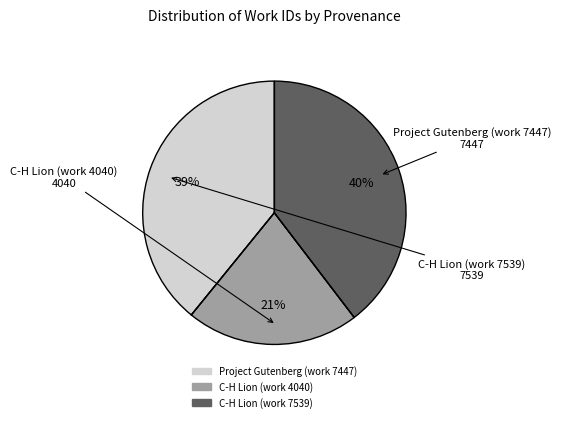

Is there a majority slice in this chart?

No